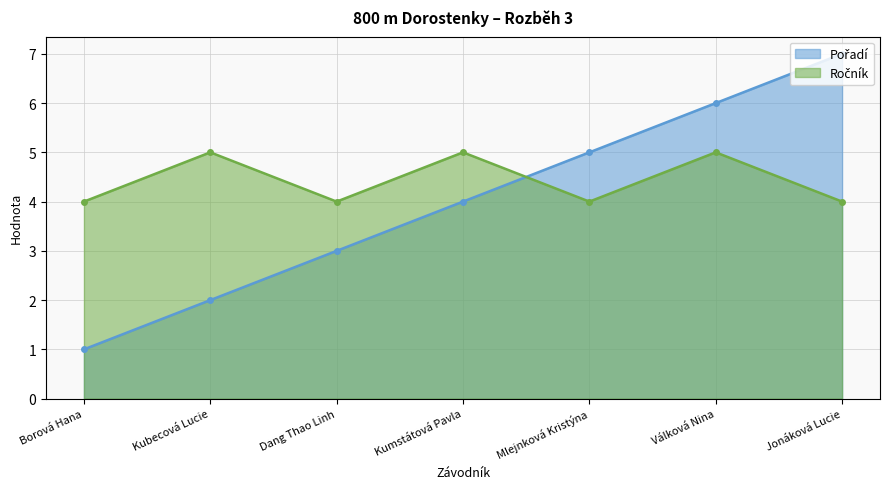

List the series in order of their peak value, lowest first.

Ročník, Pořadí